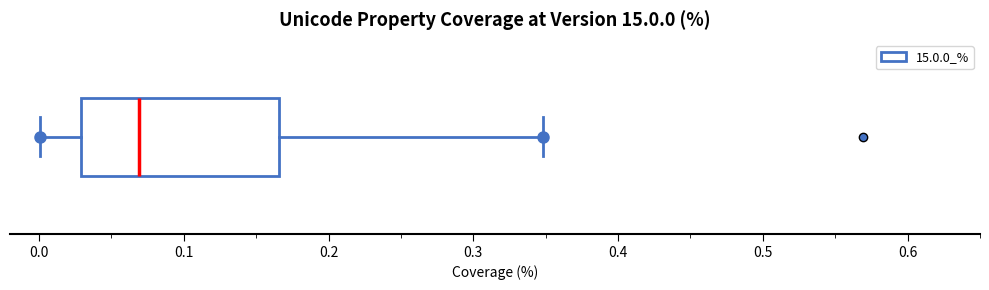

Where does the left whisker of the box end on the x-axis? The values are not printed on the chart, so give them approximately, as read against the axis.

0.00